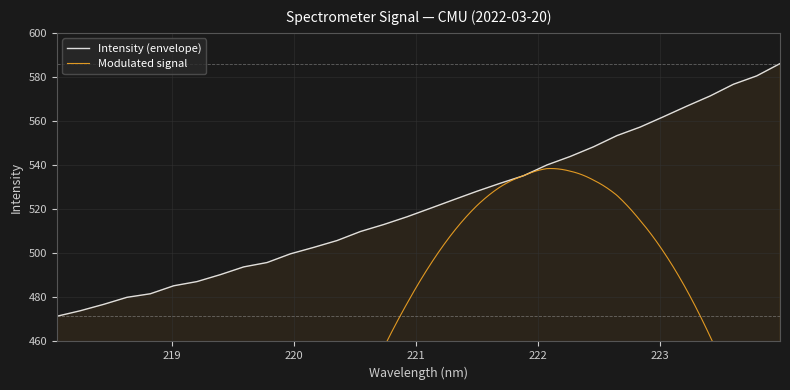

What value does the data have at 220.1623?

502.7